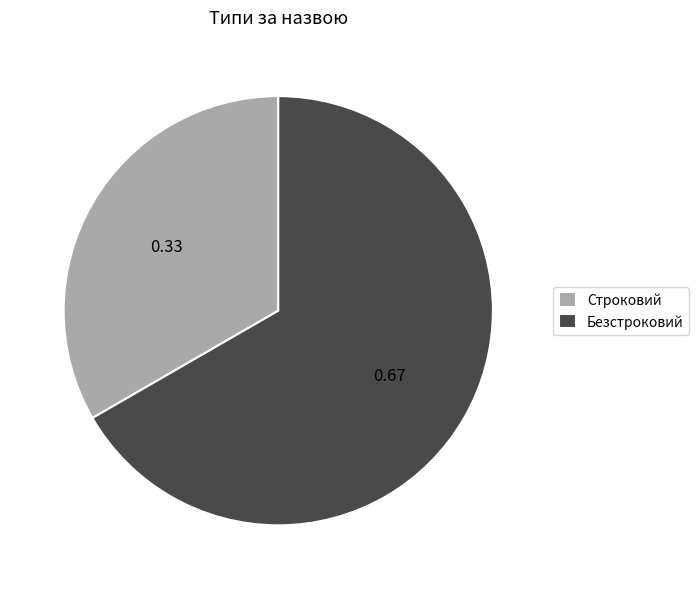

Is the sum of Строковий and Безстроковий greater than half?

Yes